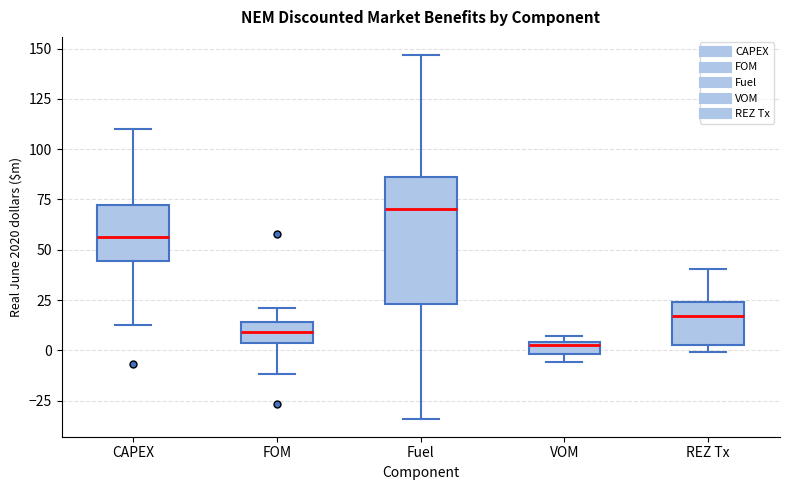

Which box is the tallest, from its lower edge to its upper edge?

Fuel